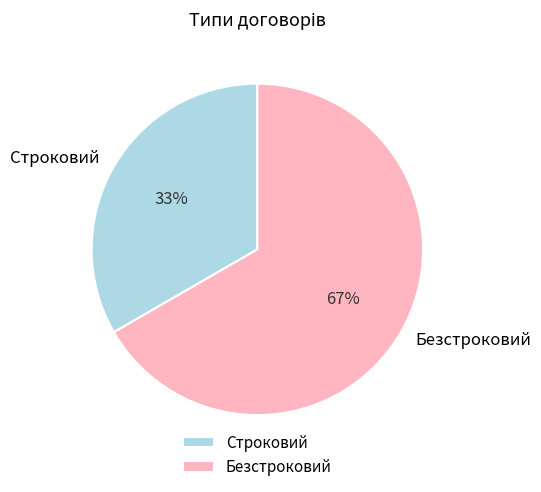

How many segments does this pie chart have?

2